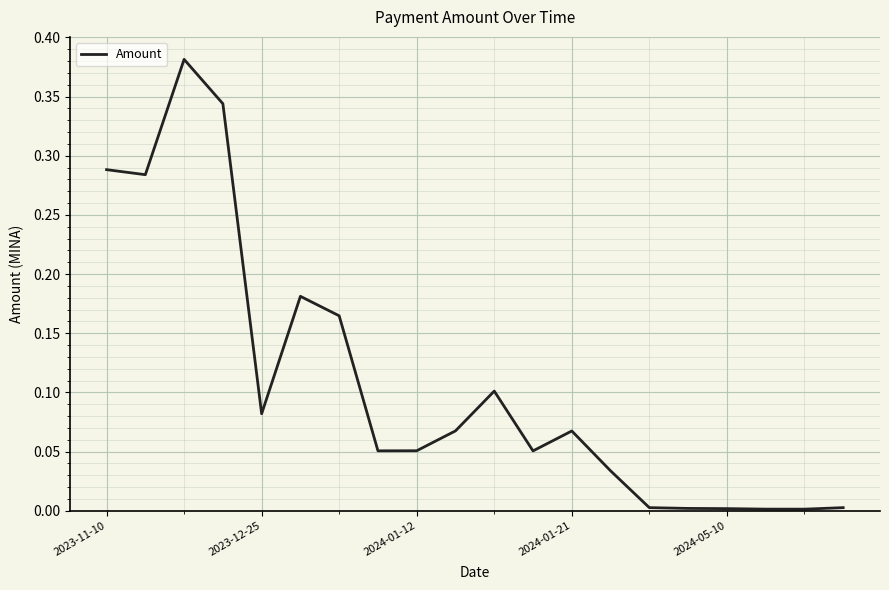

Does the chart have visible grid lines?

Yes